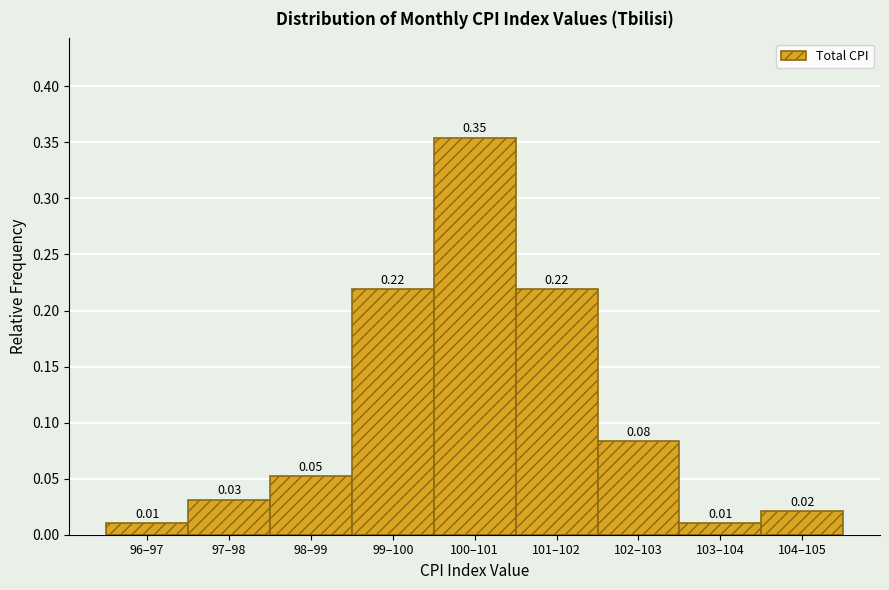

What is the change in value from 97–98 to 100–101?

+0.3